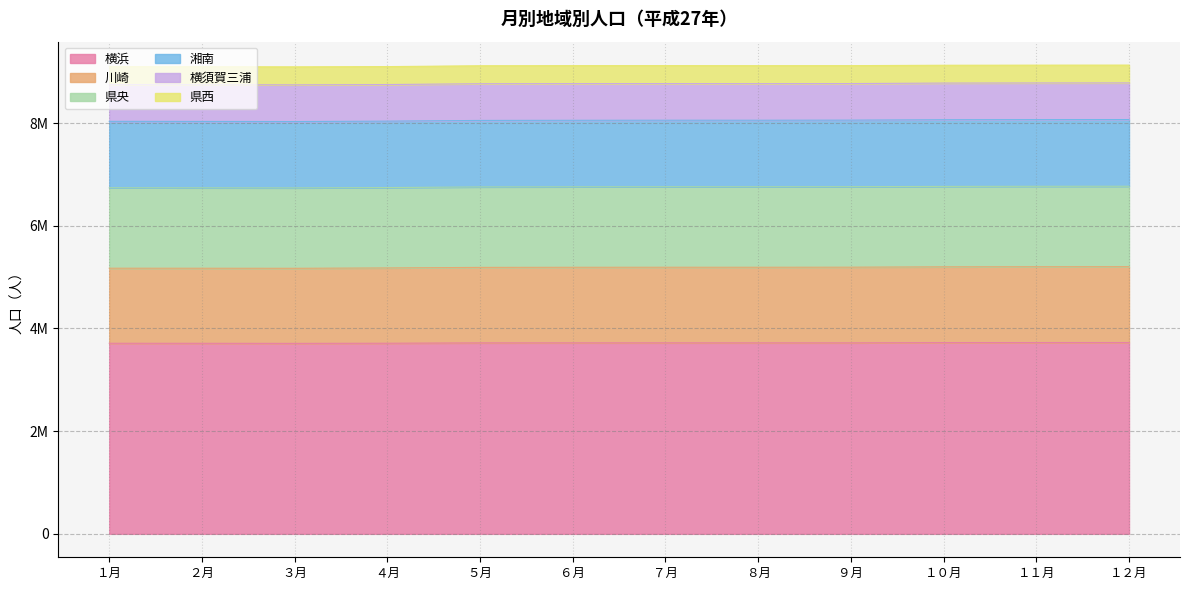

Does the chart have visible grid lines?

Yes